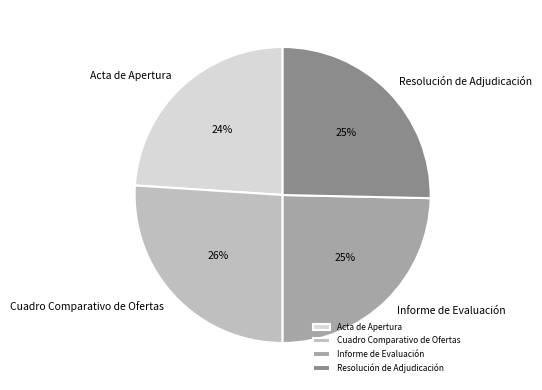

To the nearest percent, what portion does Cuadro Comparativo de Ofertas represent?

26%